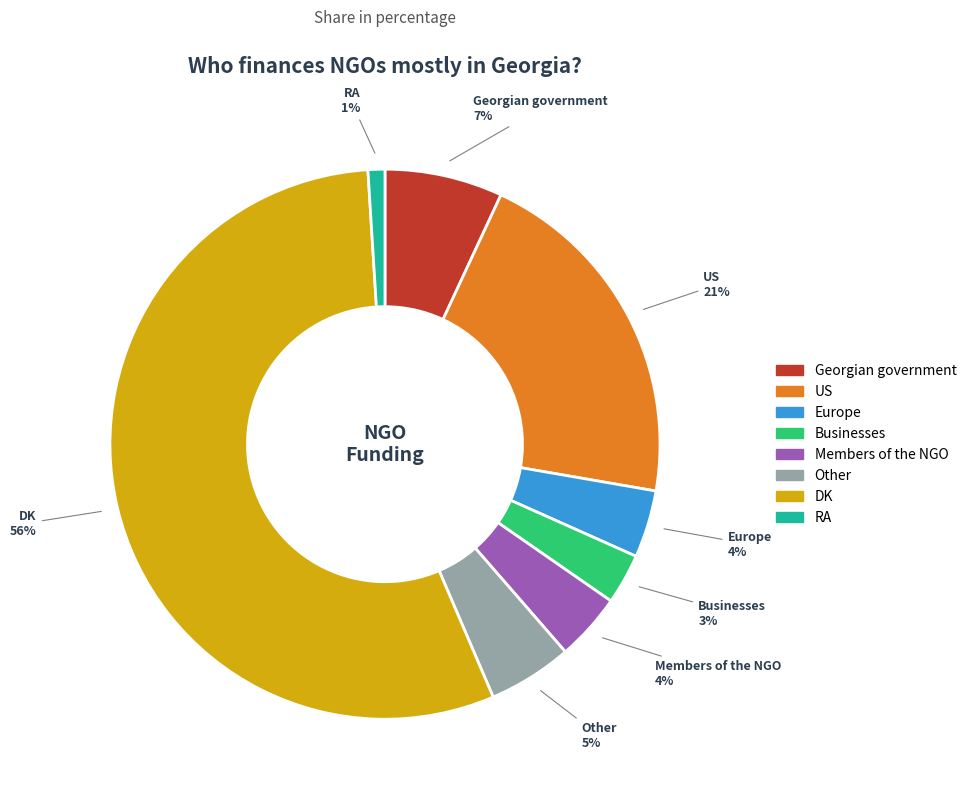

Which category has the biggest portion of the pie?

DK